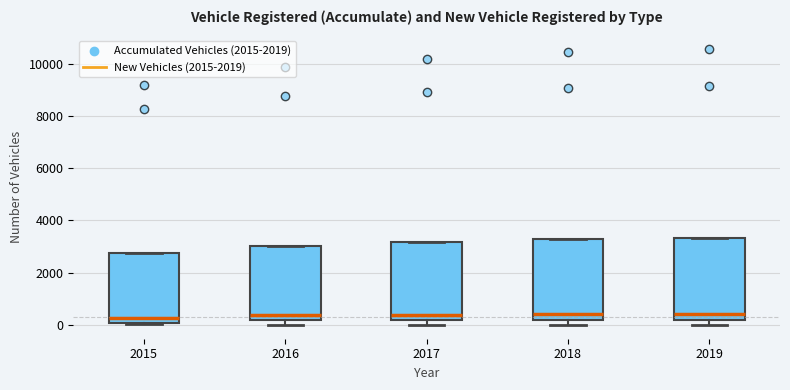

Where does the median line of the box at x = 2016 sit on the y-axis? The values are not printed on the chart, so give them approximately, as read against the axis.

400